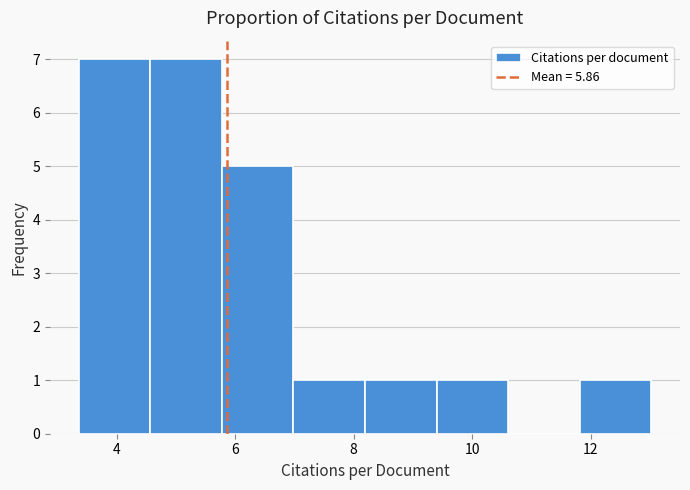

What is the height of the bar covering 5.8 to 7.0 on the x-axis? Neither the bar edges nor the heights are printed on the chart, so give them approximately, as read against the axes.

5